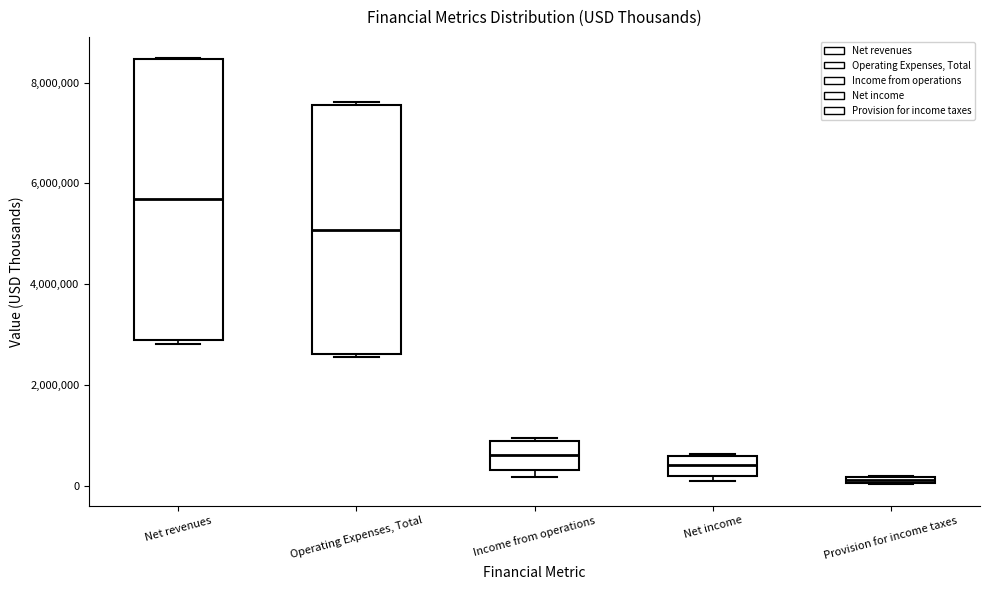

Where is the lower edge of the box for Provision for income taxes on the y-axis? The values are not printed on the chart, so give them approximately, as read against the axis.

0